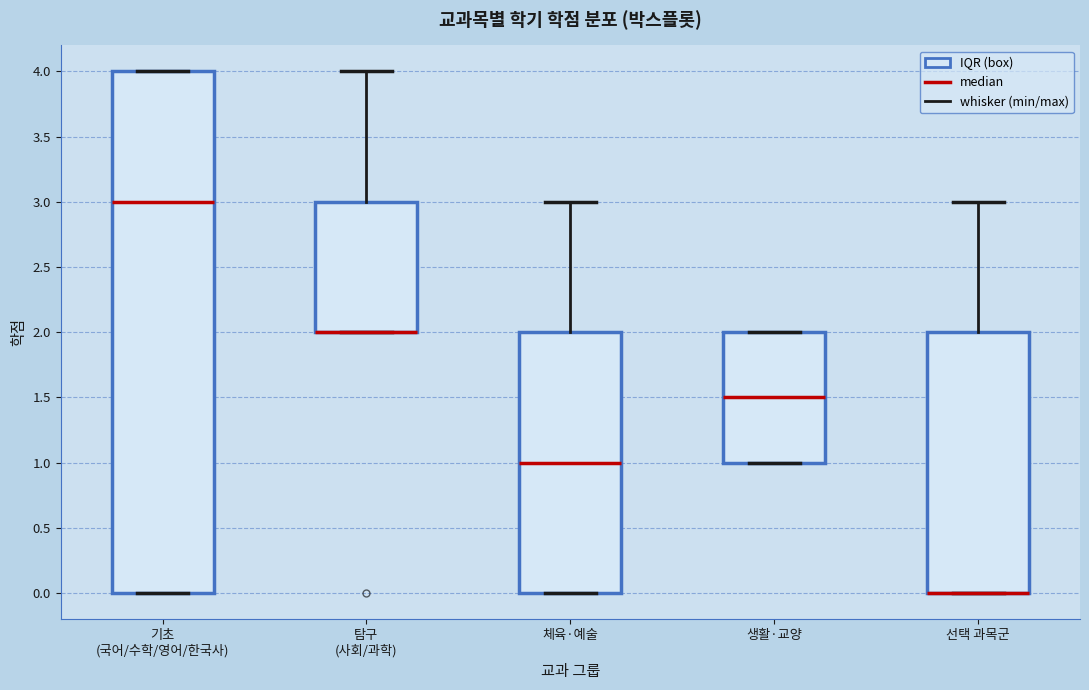

Reading left to right, transcribe this box plot: for each box, give where its median line is, the range the box spans, and where its two whiskers end, as read against the y-axis. The values are not printed on the chart, so give them approximately, as read against the axis.

기초 (국어/수학/영어/한국사): median 3.0, box 0.0 to 4.0, whiskers 0.0 to 4.0
탐구 (사회/과학): median 2.0 (drawn on the box's lower edge), box 2.0 to 3.0, whiskers 2.0 to 4.0
체육·예술: median 1.0, box 0.0 to 2.0, whiskers 0.0 to 3.0
생활·교양: median 1.5, box 1.0 to 2.0, whiskers 1.0 to 2.0
선택 과목군: median 0.0 (drawn on the box's lower edge), box 0.0 to 2.0, whiskers 0.0 to 3.0